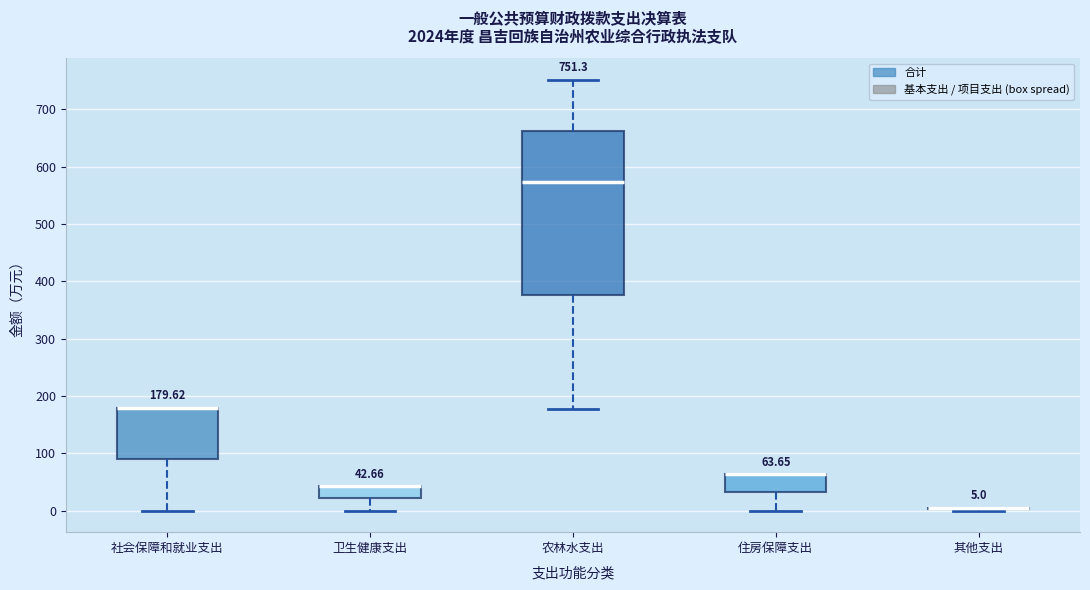

Which box is the tallest, from its lower edge to its upper edge?

农林水支出